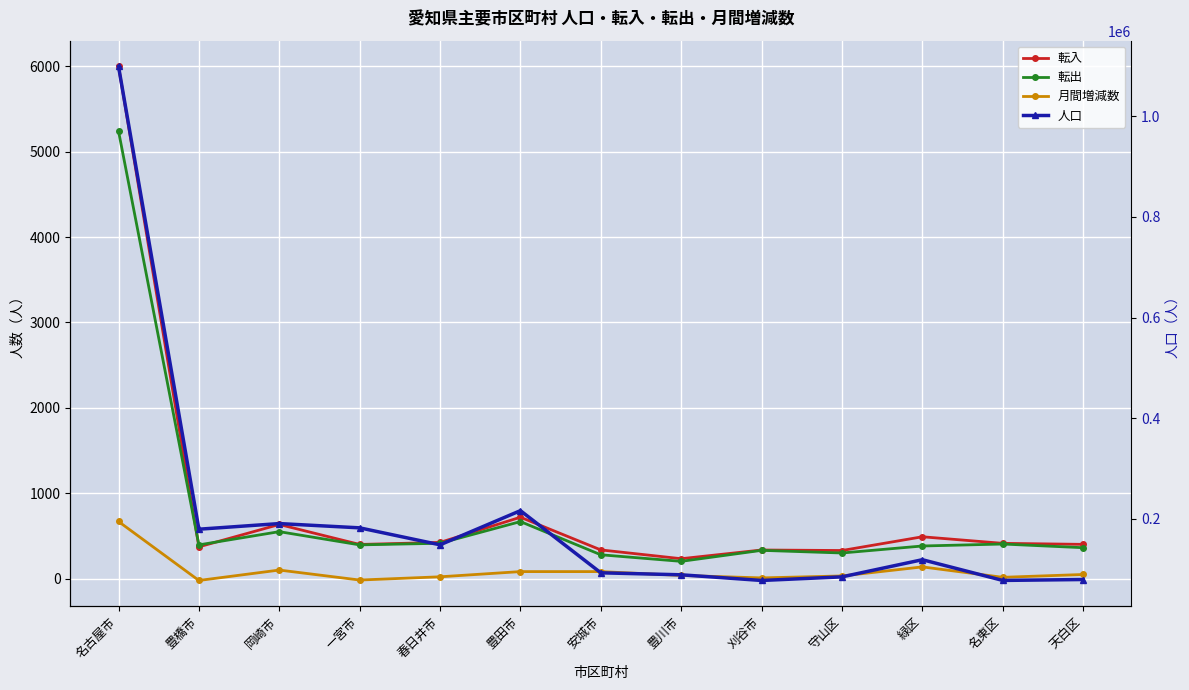

What is the difference between the second highest and second lowest values in the 転入 series?

390